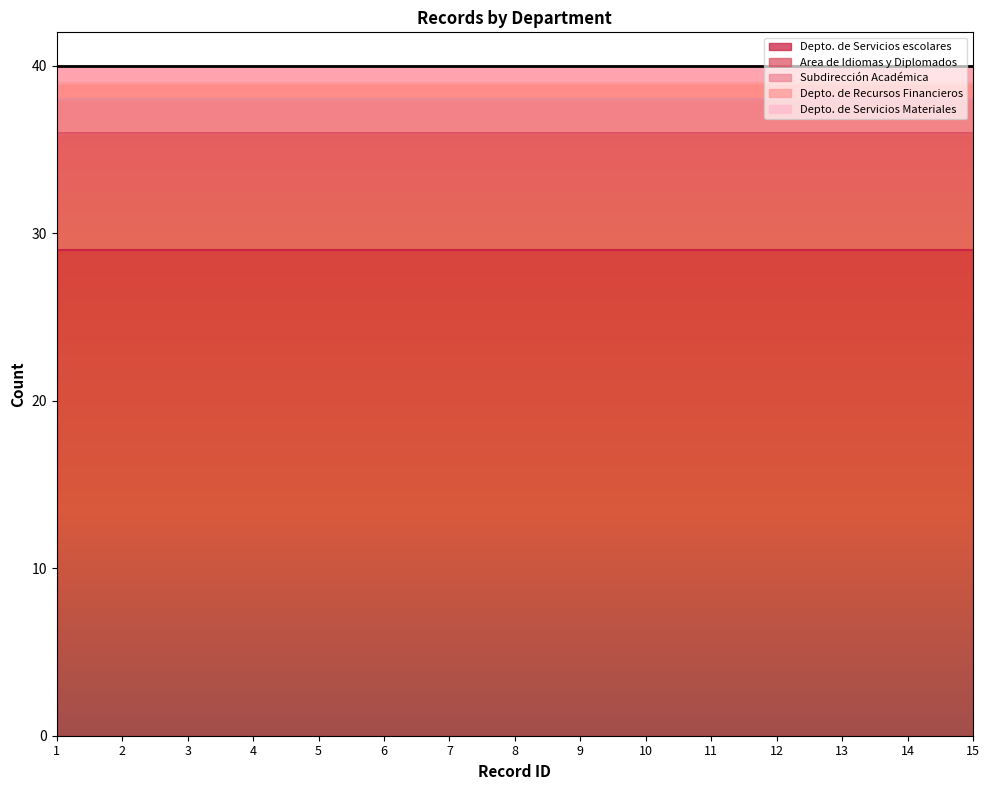

True or false: Area de Idiomas y Diplomados and Depto. de Servicios Materiales cross at least once.

False